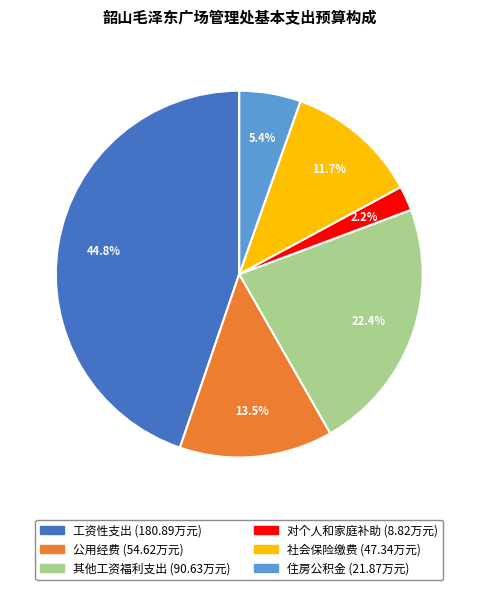

To the nearest percent, what is the average slice percentage?

17%